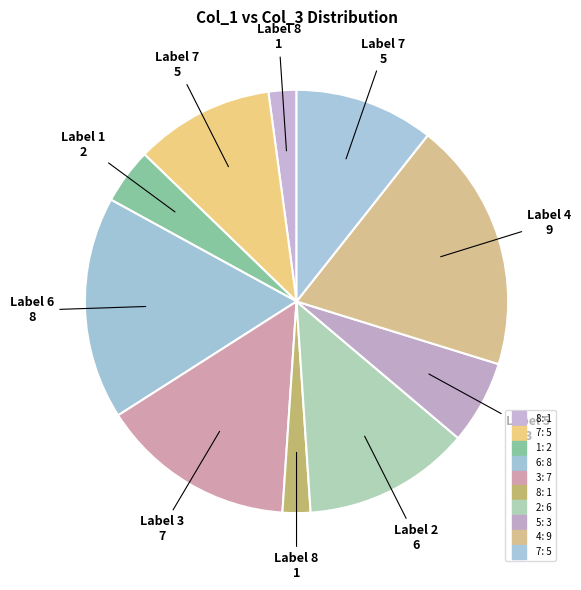

How many slices are in this pie chart?

10